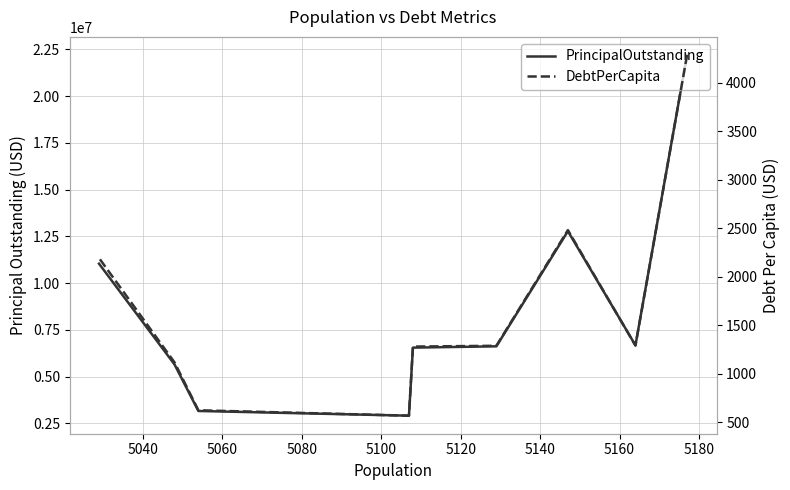

The value of PrincipalOutstanding at 5180 is 15244645.8. True or false?

False